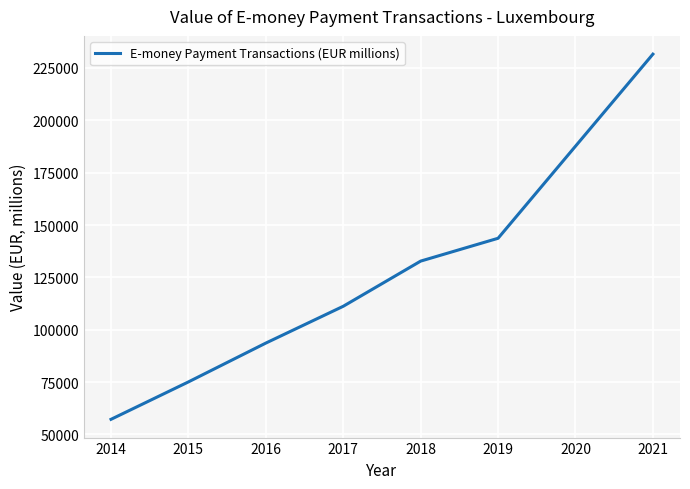

True or false: the data shows 31955.7 at 2016.

False